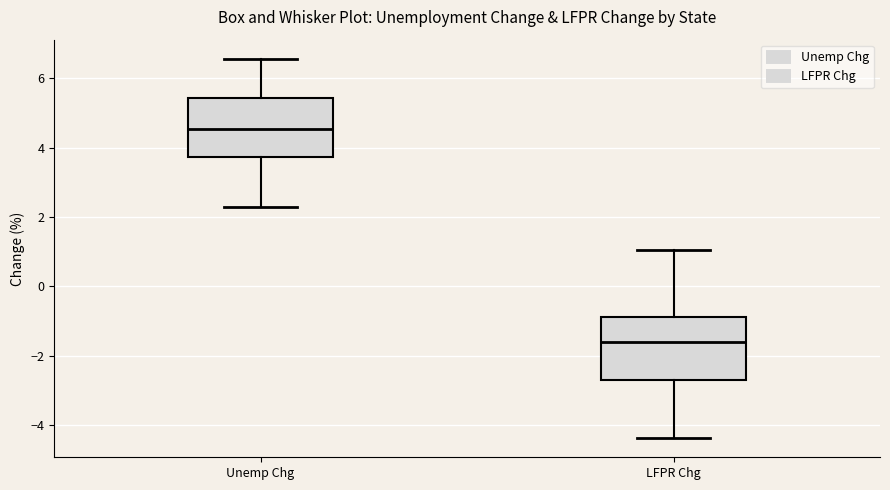

Which box has the lowest median line?

LFPR Chg